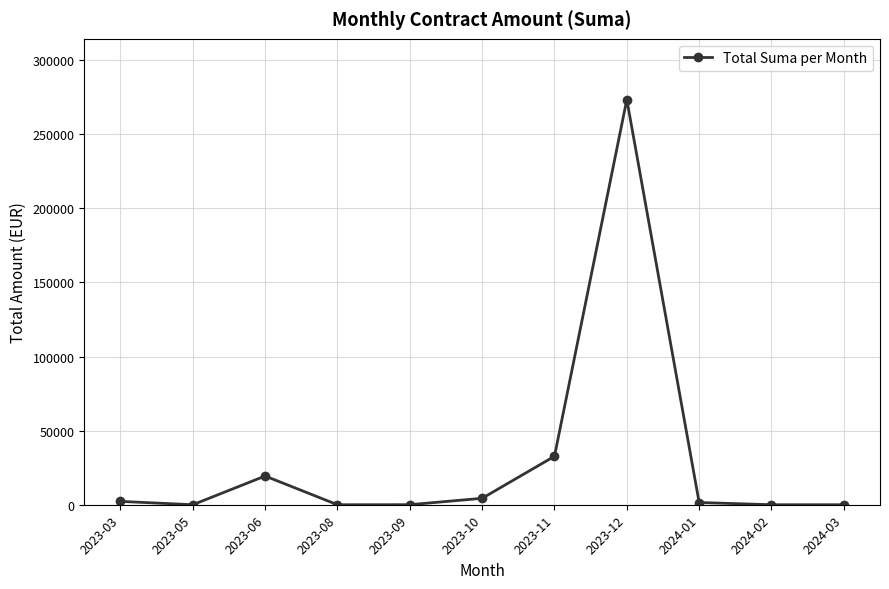

What is the difference between the maximum and minimum values?

273411.0